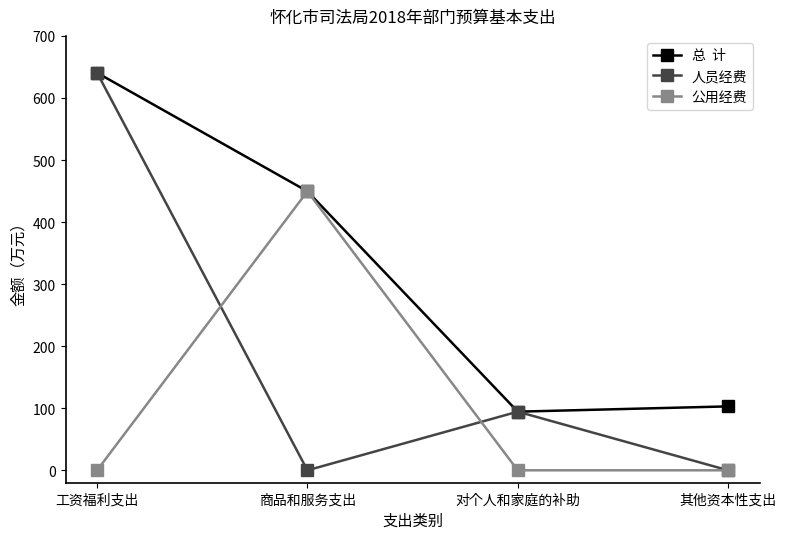

What is the maximum value shown in the chart?

640.5